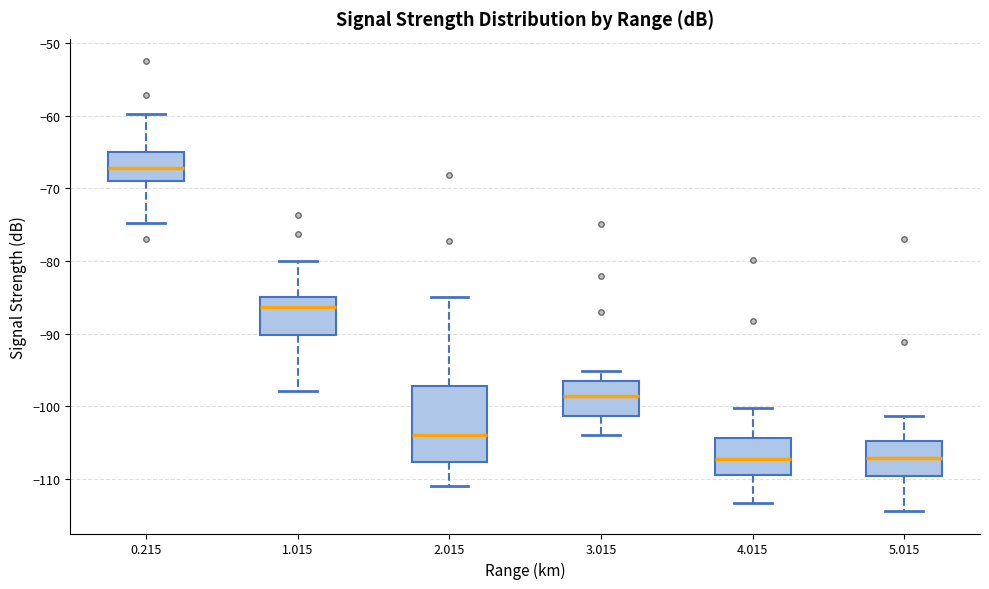

Reading left to right, transcribe this box plot: for each box, give where its median line is, the range the box spans, and where its two whiskers end, as read against the y-axis. The values are not printed on the chart, so give them approximately, as read against the axis.

0.215: median -67, box -69 to -65, whiskers -75 to -60
1.015: median -86, box -90 to -85, whiskers -98 to -80
2.015: median -104, box -108 to -97, whiskers -111 to -85
3.015: median -99, box -101 to -96, whiskers -104 to -95
4.015: median -107, box -109 to -104, whiskers -113 to -100
5.015: median -107, box -110 to -105, whiskers -114 to -101